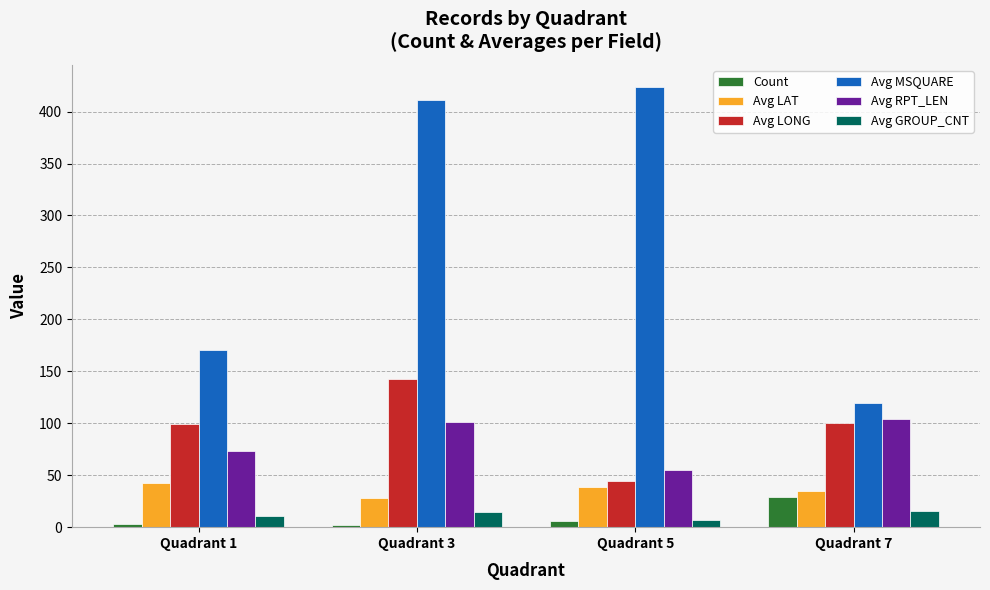

Are the bars grouped side by side (vs. stacked)?

Yes